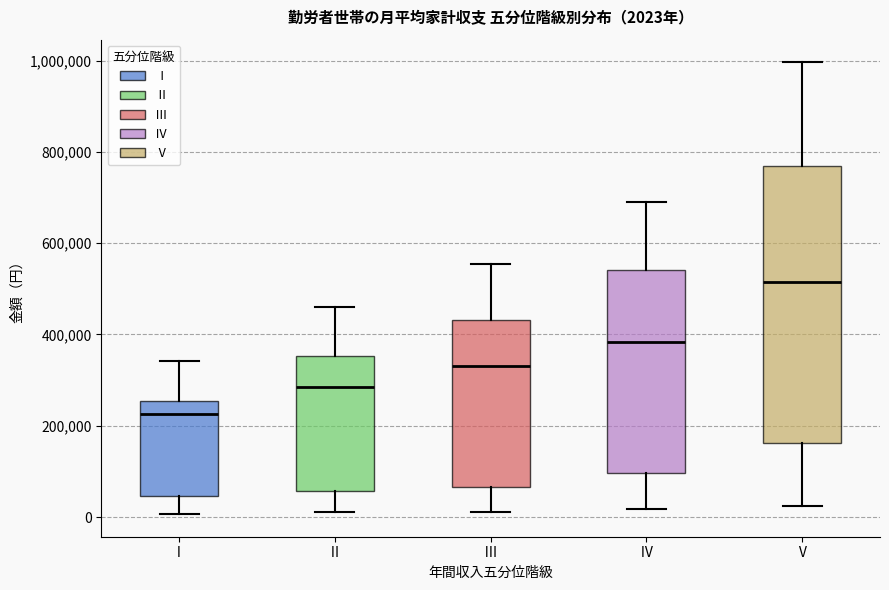

Which box is the tallest, from its lower edge to its upper edge?

Ⅴ